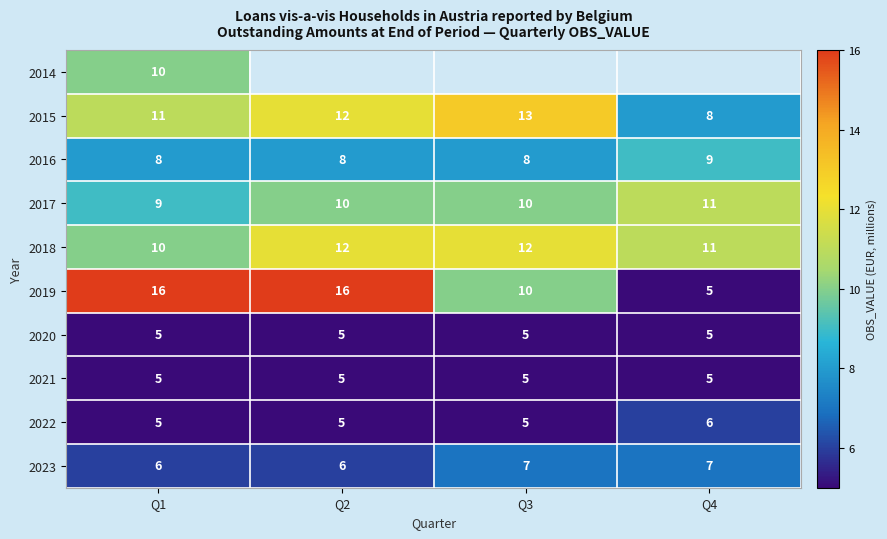

At how many categories does at least one series exceed 5?

4